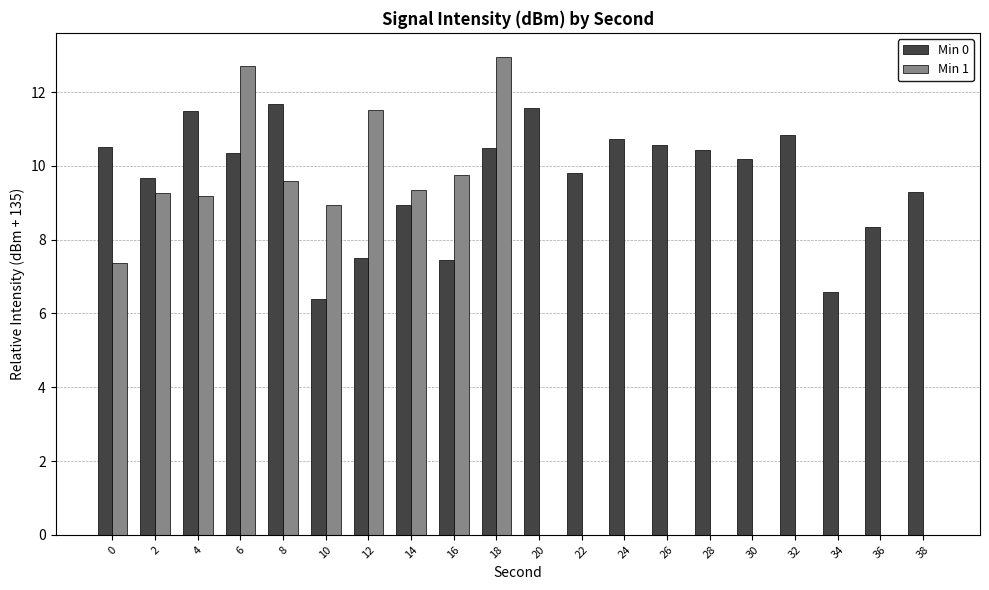

At which category is the sum across all series the highest?

18